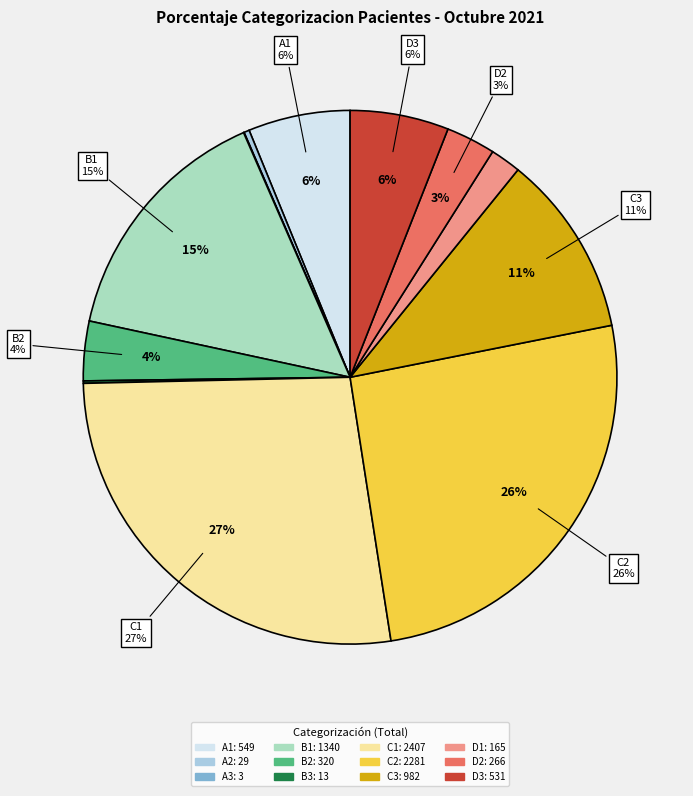

Rank the categories by value from lowest to highest.

A3, B3, A2, D1, D2, B2, D3, A1, C3, B1, C2, C1